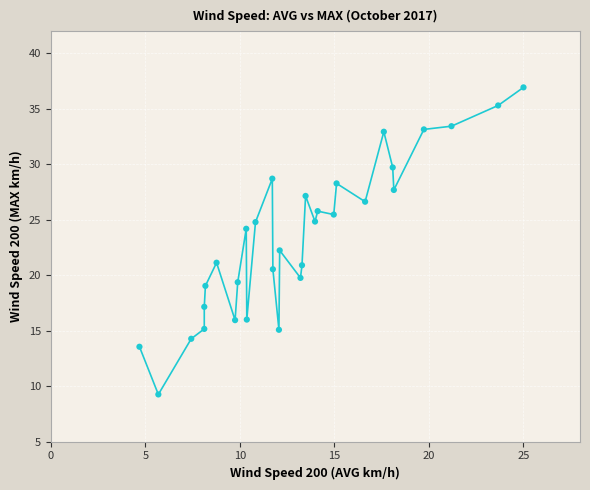

What is the range of Y values (max minus min)?

27.7